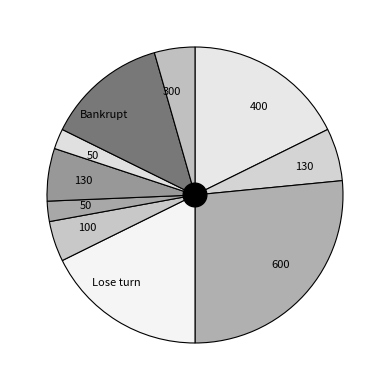

Is there any slice that represents more than half of the pie?

No